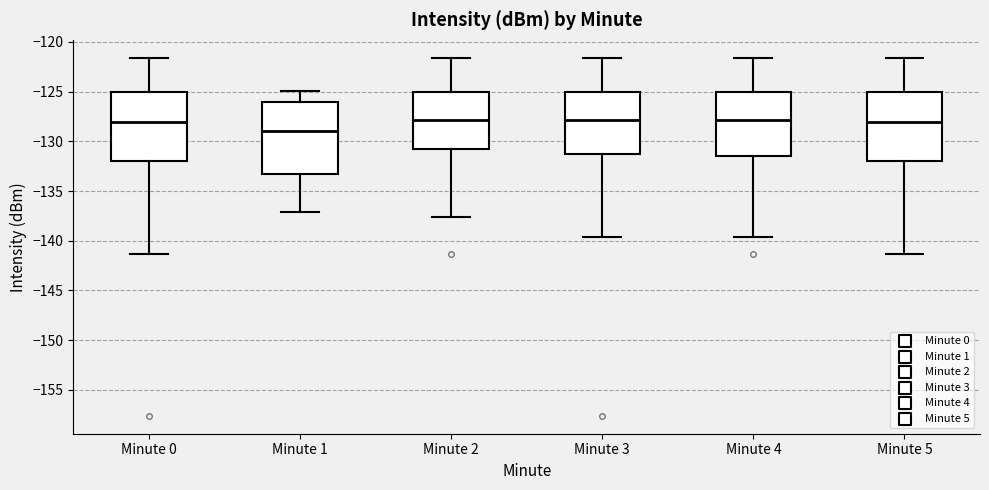

Reading left to right, read every box against the y-axis: the position of its median line, the range the box covers, and the ends of its whiskers. The values are not printed on the chart, so give them approximately, as read against the axis.

Minute 0: median -128.0, box -132.0 to -125.0, whiskers -141.5 to -121.5
Minute 1: median -129.0, box -133.5 to -126.0, whiskers -137.0 to -125.0
Minute 2: median -128.0, box -131.0 to -125.0, whiskers -137.5 to -121.5
Minute 3: median -128.0, box -131.5 to -125.0, whiskers -139.5 to -121.5
Minute 4: median -128.0, box -131.5 to -125.0, whiskers -139.5 to -121.5
Minute 5: median -128.0, box -132.0 to -125.0, whiskers -141.5 to -121.5